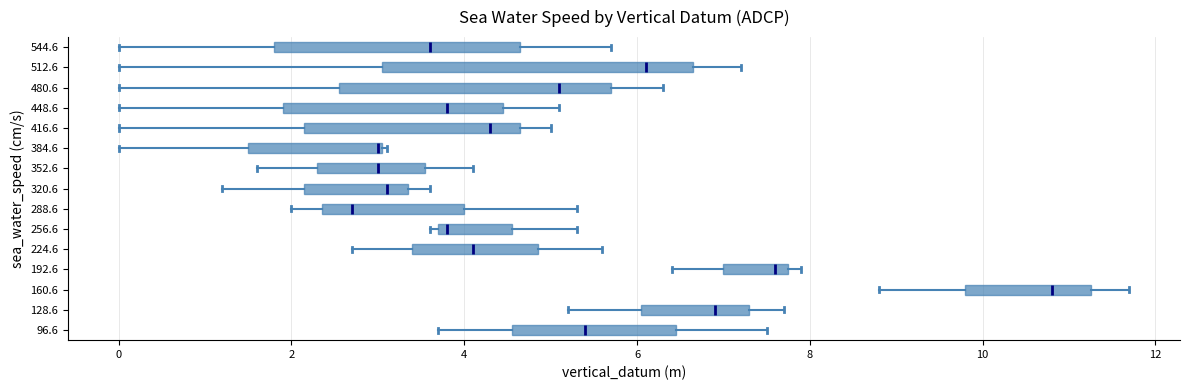

Which box is the widest, from its left edge to its right edge?

512.6